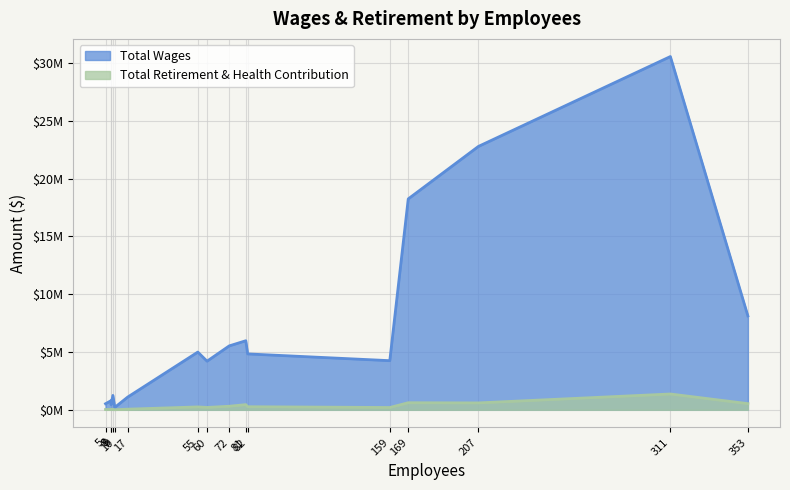

True or false: Total Retirement & Health Contribution has a value of 535370 at 353.

True